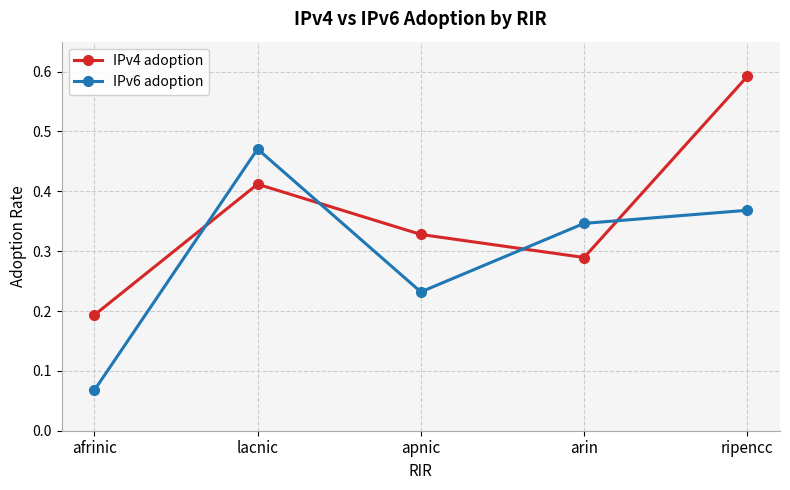

What position from the right is arin?

2